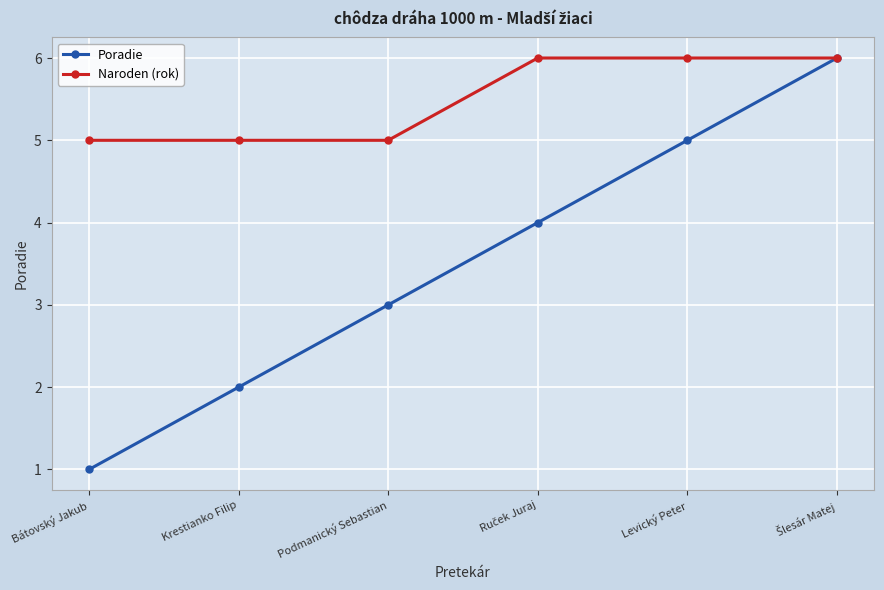

Reading left to right, extract all data points from this chart.

Poradie: 1	2	3	4	5	6
Naroden (rok): 5	5	5	6	6	6